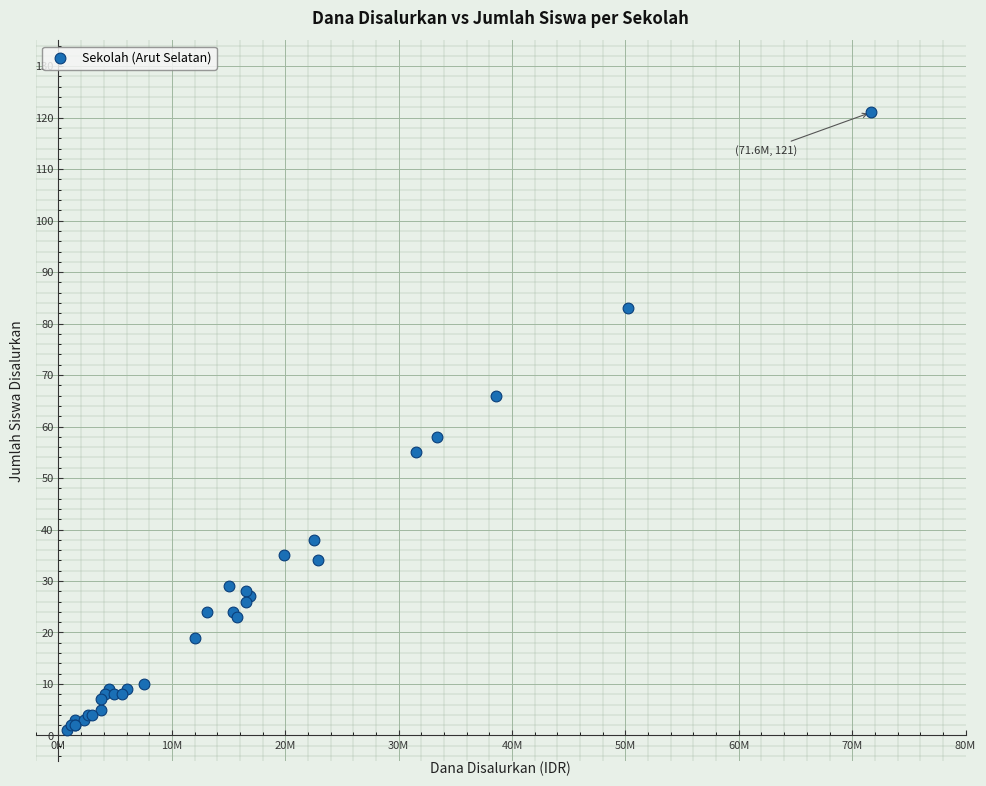

What Y value in the scatter plot is closest to 61?

58